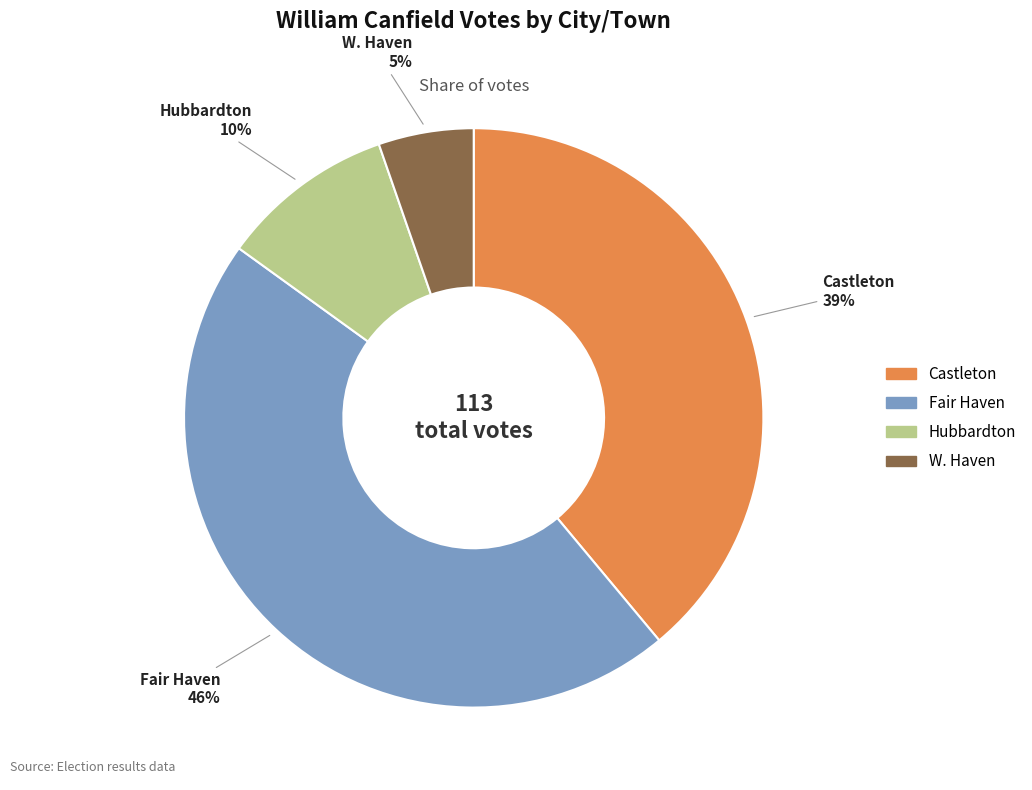

The Fair Haven slice represents 46% of the pie. True or false?

True